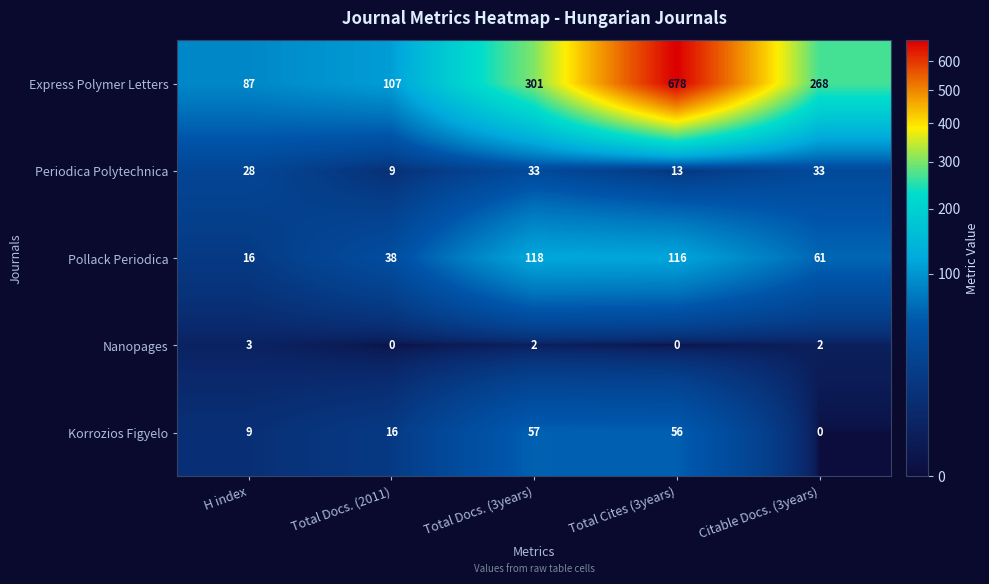

Reading left to right, transcribe all the data shown in this chart.

Express Polymer Letters: 87	107	301	678	268
Periodica Polytechnica: 28	9	33	13	33
Pollack Periodica: 16	38	118	116	61
Nanopages: 3	0	2	0	2
Korrozios Figyelo: 9	16	57	56	0